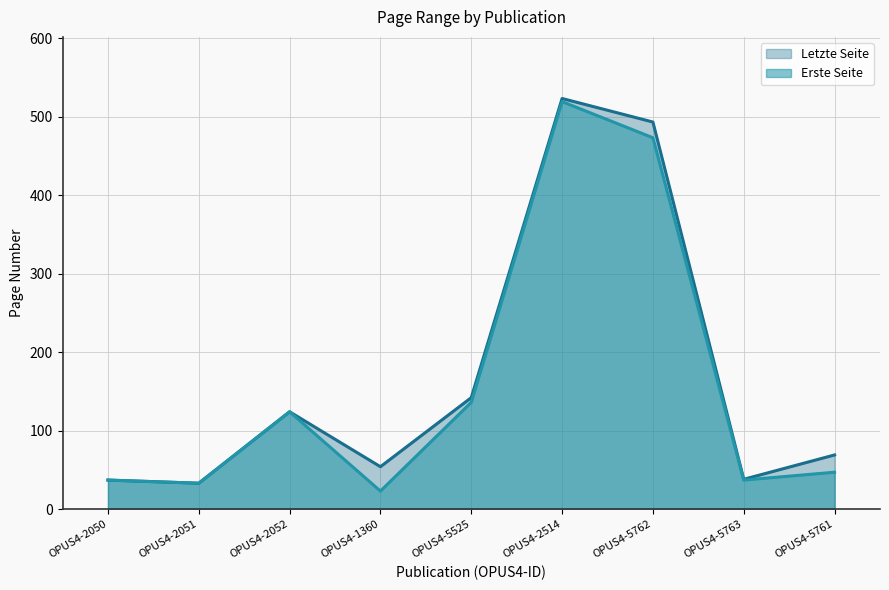

What is the sum of the Letzte Seite values at OPUS4-1360 and OPUS4-5525?

196